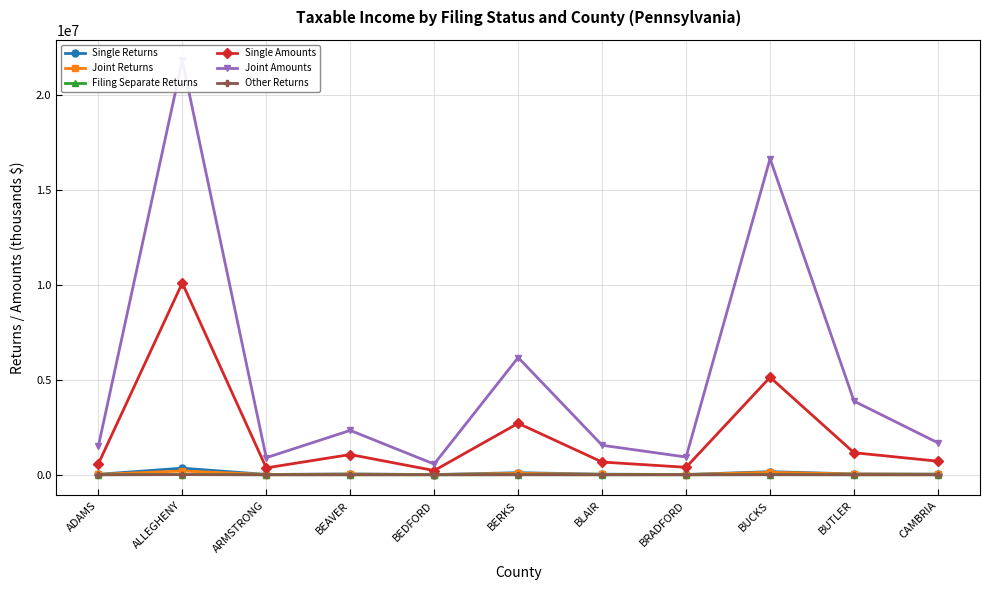

What is the label of the 5th point from the left?

BEDFORD